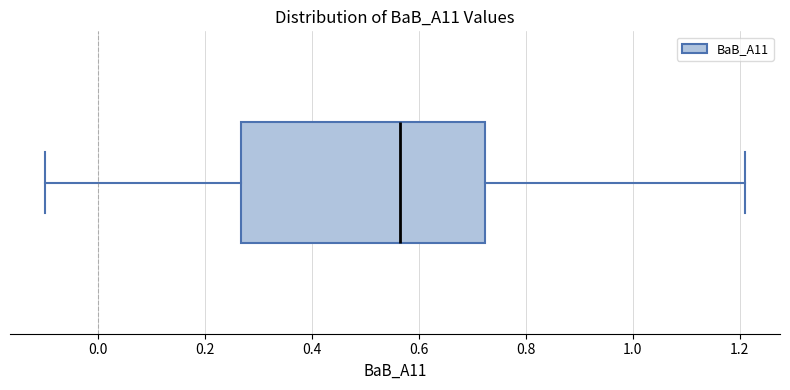

Where does the median line of the box sit on the x-axis? The values are not printed on the chart, so give them approximately, as read against the axis.

0.56